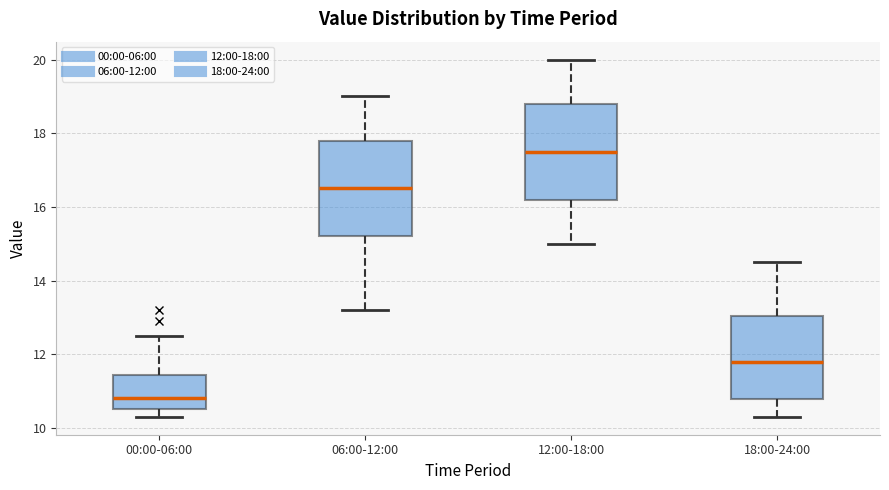

Reading left to right, read every box against the y-axis: the position of its median line, the range the box covers, and the ends of its whiskers. The values are not printed on the chart, so give them approximately, as read against the axis.

00:00-06:00: median 10.8, box 10.6 to 11.4, whiskers 10.4 to 12.6
06:00-12:00: median 16.6, box 15.2 to 17.8, whiskers 13.2 to 19.0
12:00-18:00: median 17.6, box 16.2 to 18.8, whiskers 15.0 to 20.0
18:00-24:00: median 11.8, box 10.8 to 13.0, whiskers 10.4 to 14.6